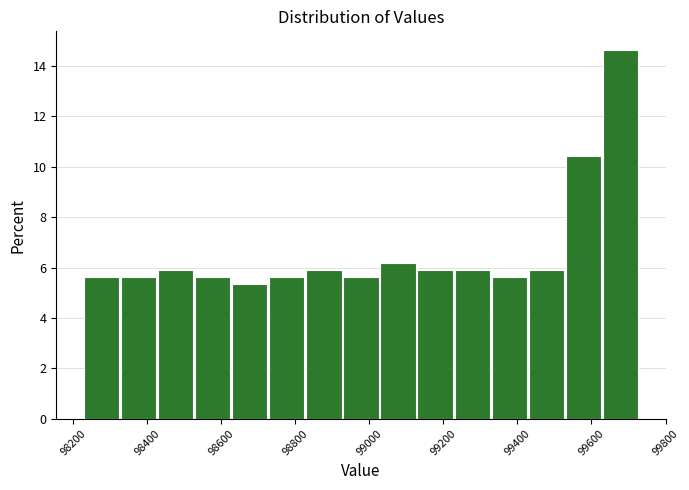

Reading left to right, list every bar in this chart as the range it spans on the x-axis followed by its height. Neither the bar edges nor the heights are printed on the chart, so give them approximately, as read against the axes.

98240 to 98340: 5.6
98340 to 98440: 5.6
98440 to 98540: 6.0
98540 to 98640: 5.6
98640 to 98740: 5.4
98740 to 98840: 5.6
98840 to 98940: 6.0
98940 to 99040: 5.6
99040 to 99140: 6.2
99140 to 99240: 6.0
99240 to 99340: 6.0
99340 to 99440: 5.6
99440 to 99540: 6.0
99540 to 99640: 10.4
99640 to 99740: 14.6